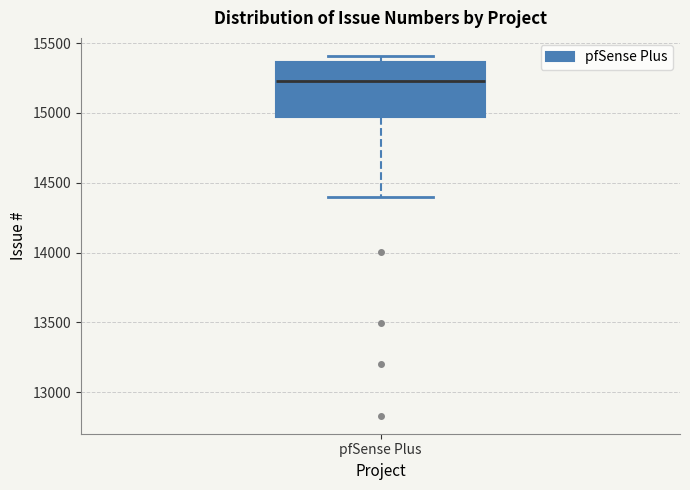

Where does the median line of the box for pfSense Plus sit on the y-axis? The values are not printed on the chart, so give them approximately, as read against the axis.

15250